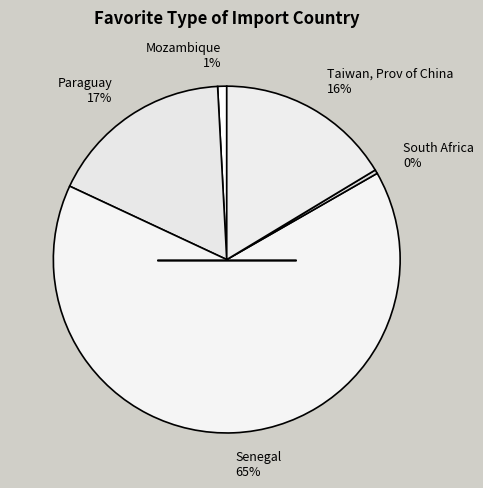

True or false: Mozambique accounts for 11% of the total.

False